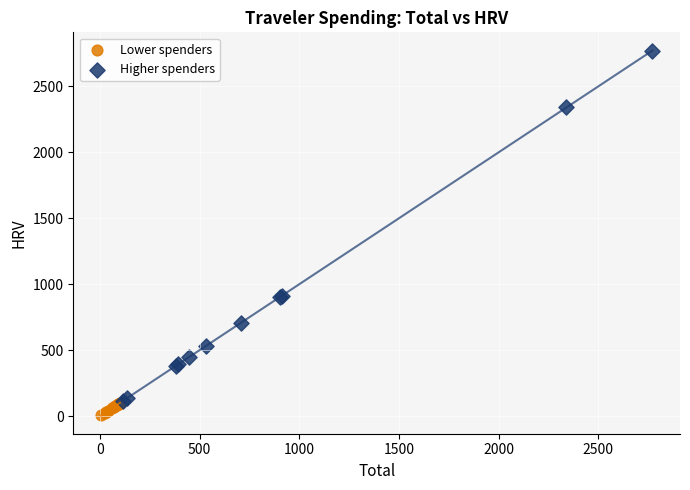

Which series has the widest spread of Y values?

Higher spenders